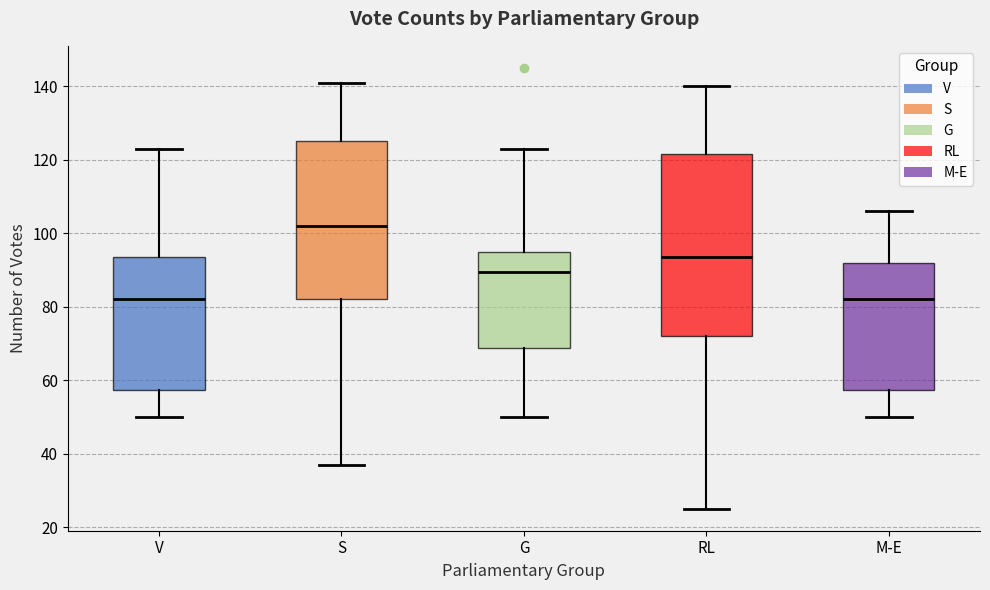

Reading left to right, read every box against the y-axis: the position of its median line, the range the box covers, and the ends of its whiskers. The values are not printed on the chart, so give them approximately, as read against the axis.

V: median 82, box 58 to 94, whiskers 50 to 124
S: median 102, box 82 to 126, whiskers 38 to 142
G: median 90, box 68 to 96, whiskers 50 to 124
RL: median 94, box 72 to 122, whiskers 26 to 140
M-E: median 82, box 58 to 92, whiskers 50 to 106